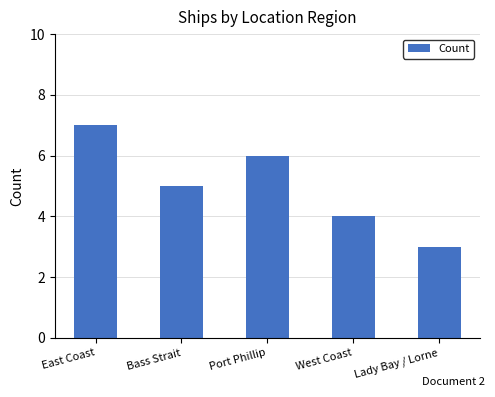

Rank the categories by value from highest to lowest.

East Coast, Port Phillip, Bass Strait, West Coast, Lady Bay / Lorne